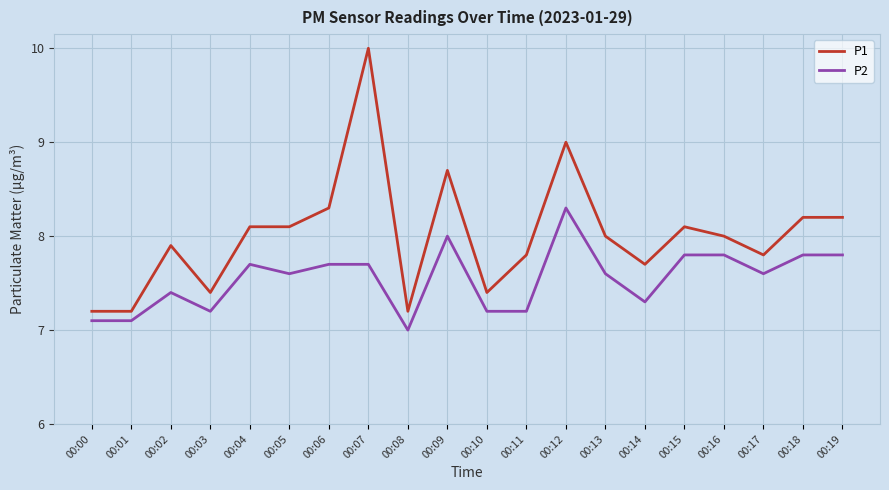

What is the sum of the P1 values at 00:07 and 00:11?

17.8